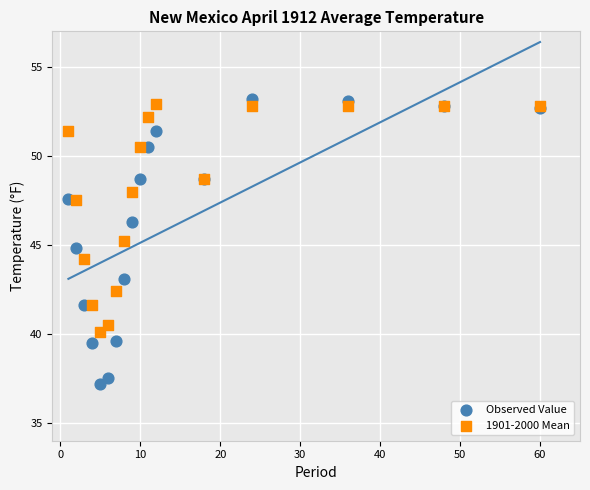

Which series reaches the maximum Y coordinate?

Observed Value